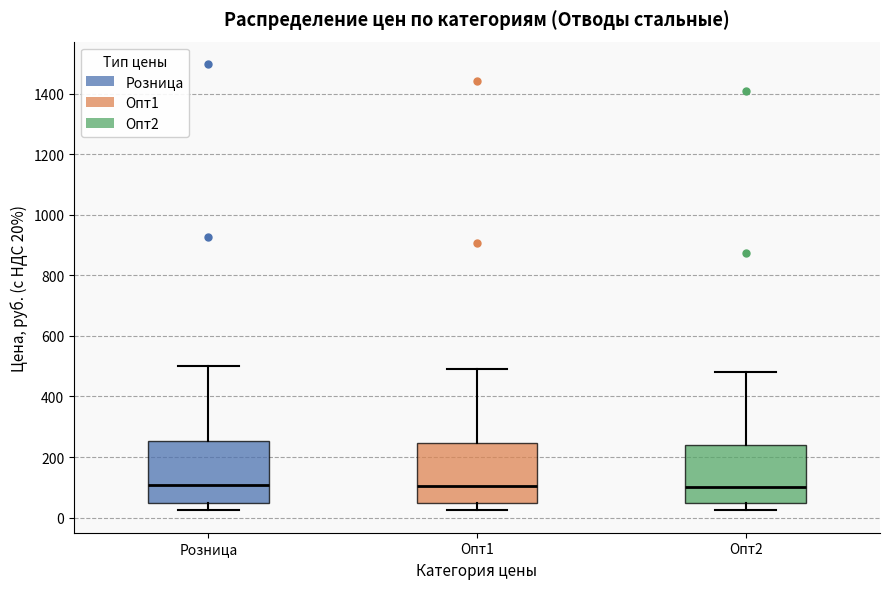

Where does the lower whisker of the box for Розница end on the y-axis? The values are not printed on the chart, so give them approximately, as read against the axis.

20